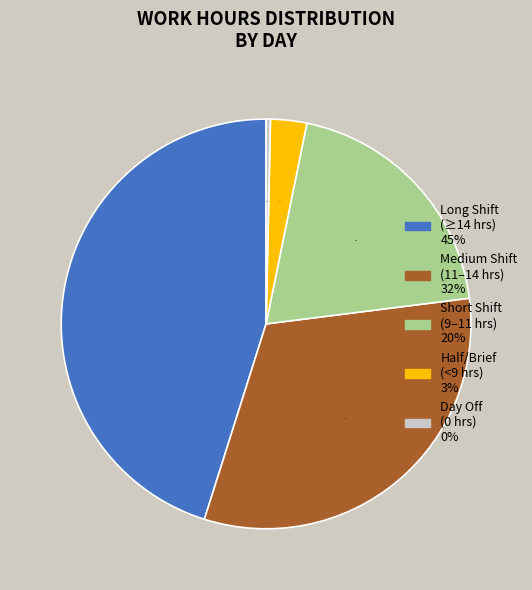

Is there a majority slice in this chart?

No